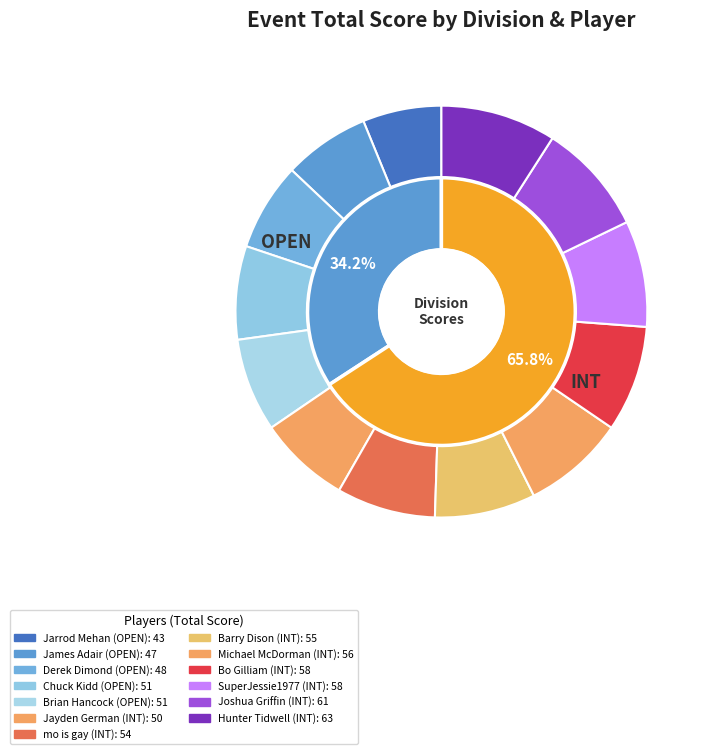

How many slices are in this pie chart?

13